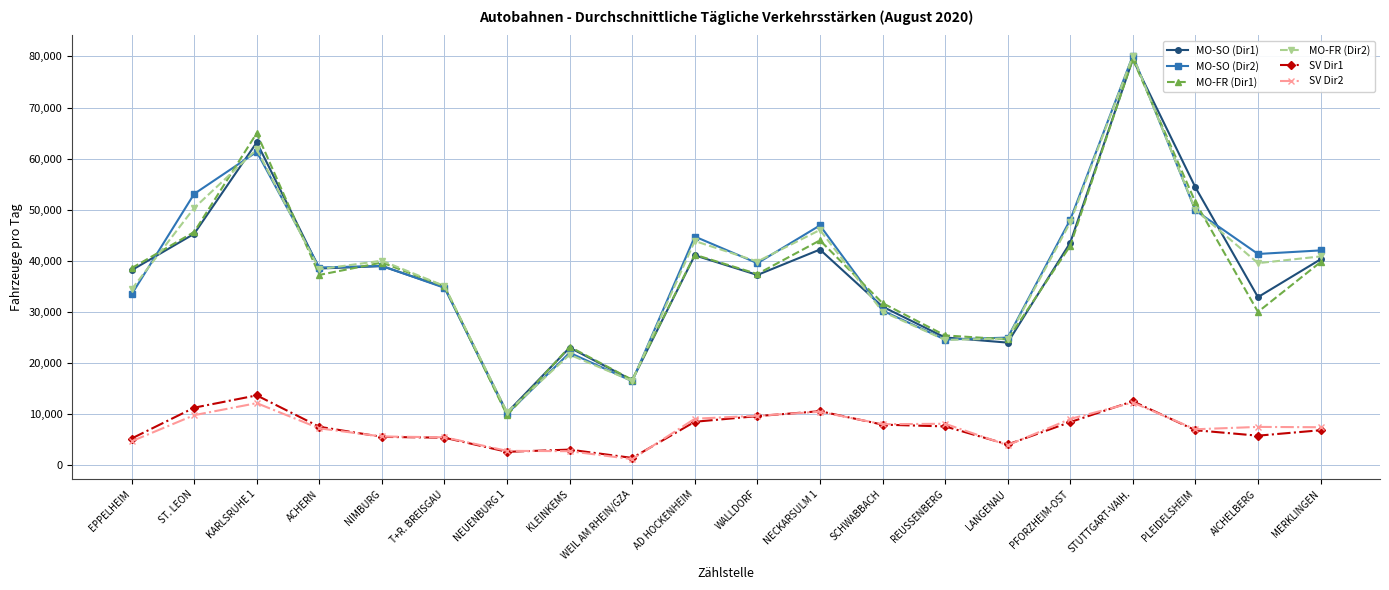

Is the value of SV Dir1 at AICHELBERG greater than the value of MO-FR (Dir1) at MERKLINGEN?

No